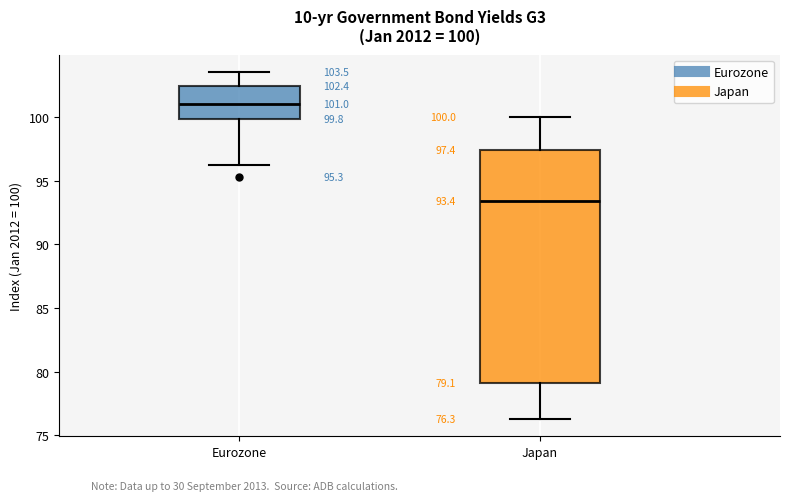

Which box's median line is the lowest?

Japan